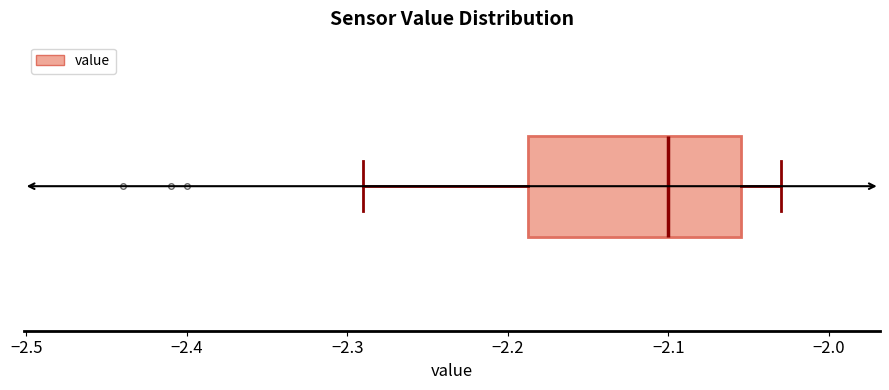

Where does the median line of the box sit on the x-axis? The values are not printed on the chart, so give them approximately, as read against the axis.

-2.10